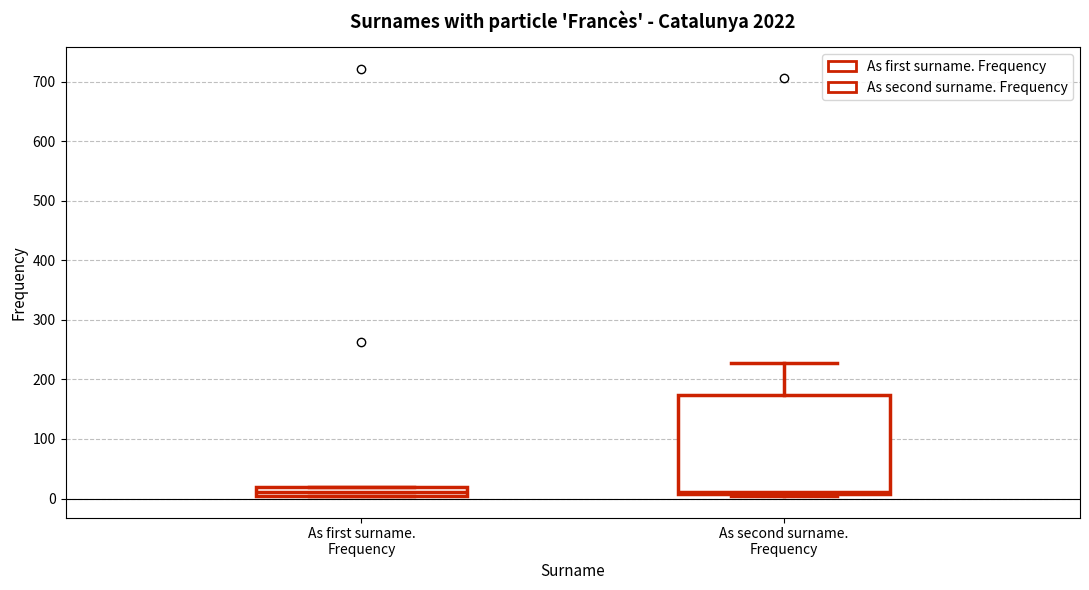

Comparing the boxes themselves (not the whiskers), which one is the tallest?

As second surname. Frequency